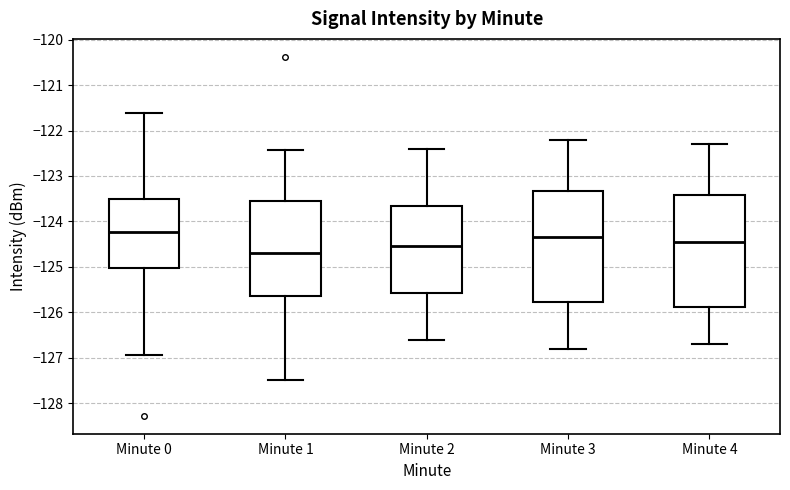

Reading left to right, read every box against the y-axis: the position of its median line, the range the box covers, and the ends of its whiskers. The values are not printed on the chart, so give them approximately, as read against the axis.

Minute 0: median -124.2, box -125.0 to -123.5, whiskers -126.9 to -121.6
Minute 1: median -124.7, box -125.6 to -123.5, whiskers -127.5 to -122.4
Minute 2: median -124.5, box -125.6 to -123.6, whiskers -126.6 to -122.4
Minute 3: median -124.3, box -125.8 to -123.3, whiskers -126.8 to -122.2
Minute 4: median -124.4, box -125.9 to -123.4, whiskers -126.7 to -122.3